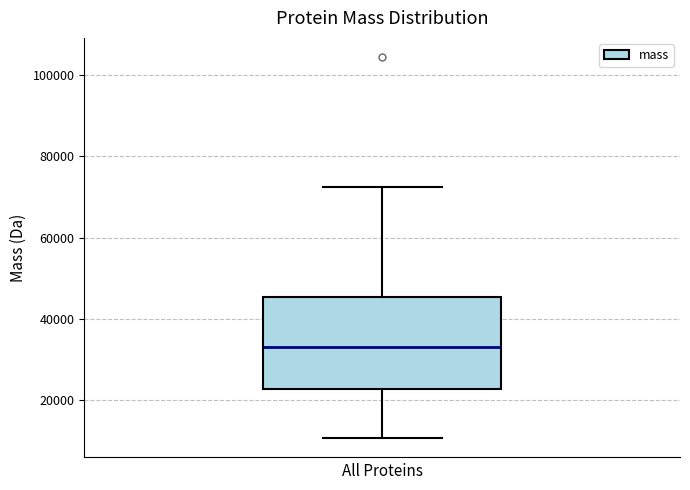

Transcribe this box plot: give where the median line is, the range the box spans, and where the two whiskers end, as read against the y-axis. The values are not printed on the chart, so give them approximately, as read against the axis.

median 34000, box 22000 to 46000, whiskers 10000 to 72000